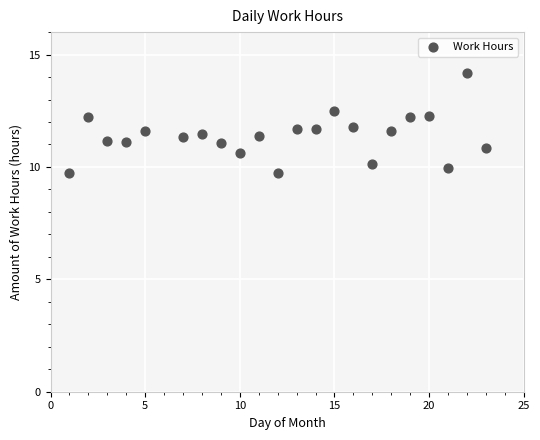

What is the range of X values (max minus min)?

22.0